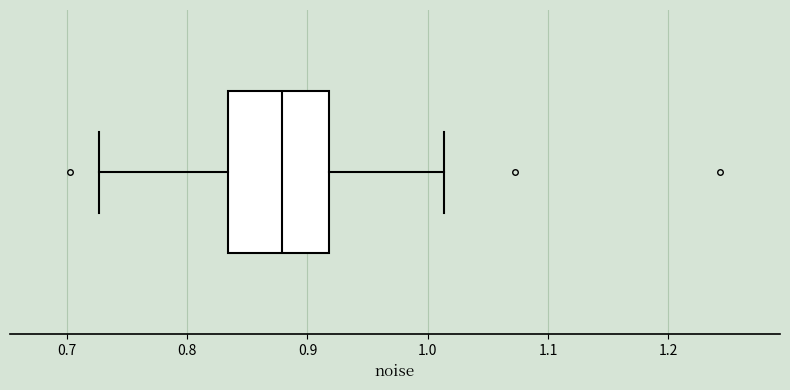

Where is the left edge of the box on the x-axis? The values are not printed on the chart, so give them approximately, as read against the axis.

0.83